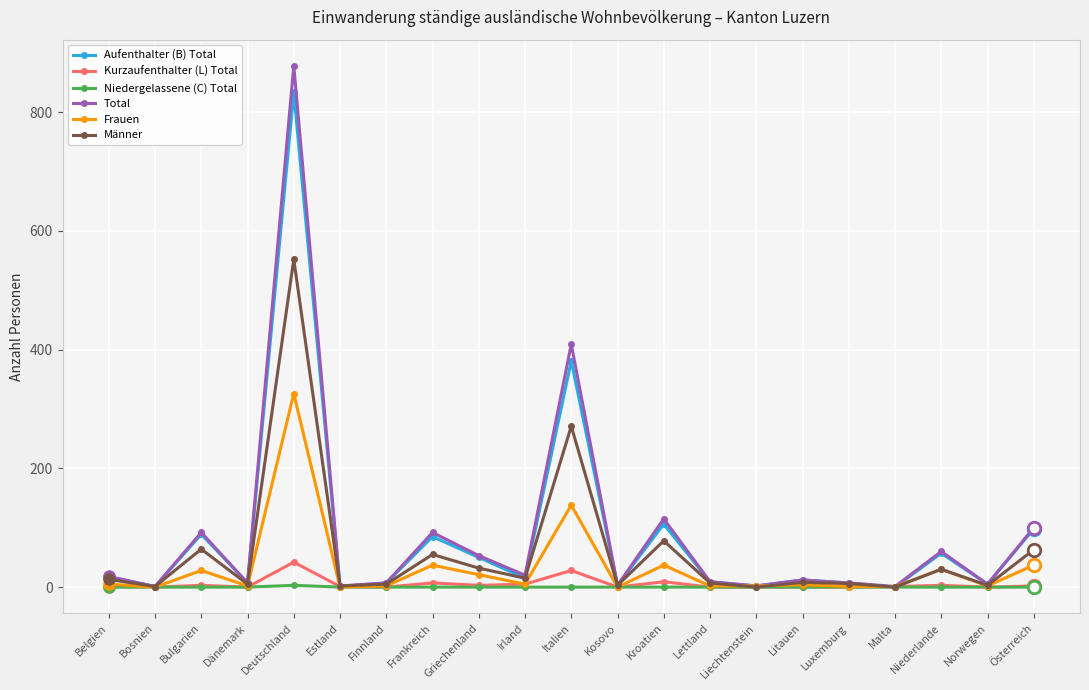

What is the spread (max minus min) of values at Italien?

409